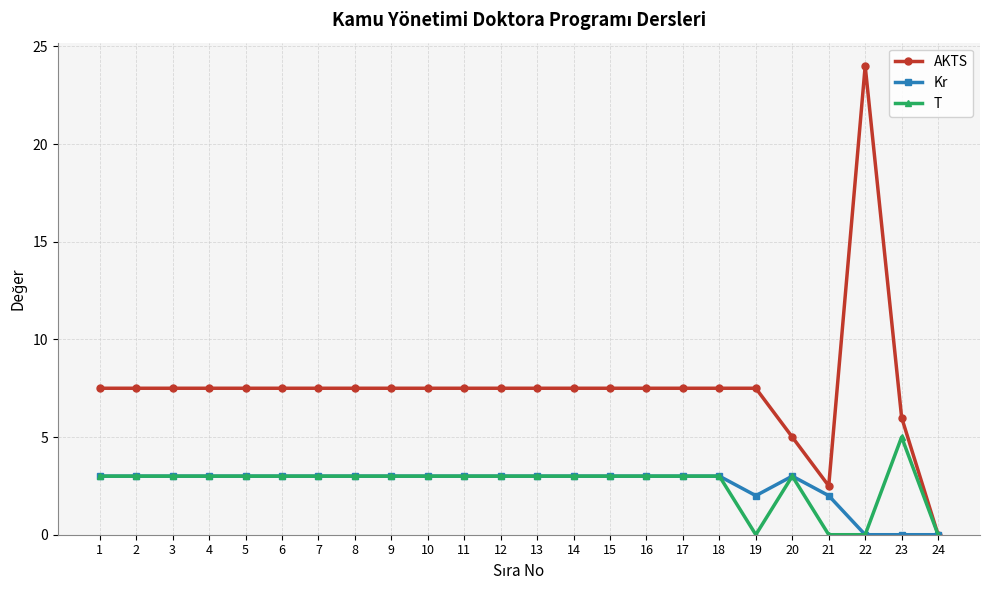

What is the total value across all series at 19?

9.5